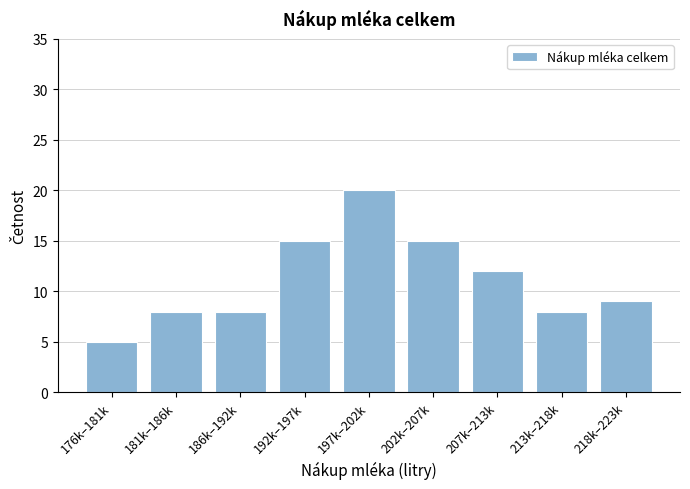

Reading left to right, list all the values displayed in this chart.

5	8	8	15	20	15	12	8	9